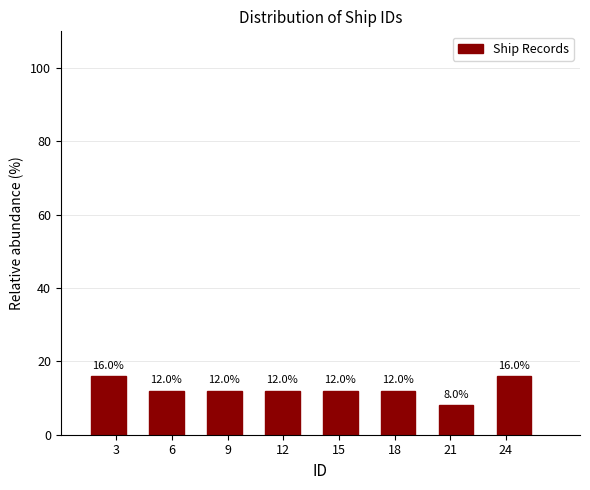

What is the height of the bar covering 10.5 to 13.5 on the x-axis? The bar edges are not printed on the chart, so give them approximately, as read against the axis.

12.0